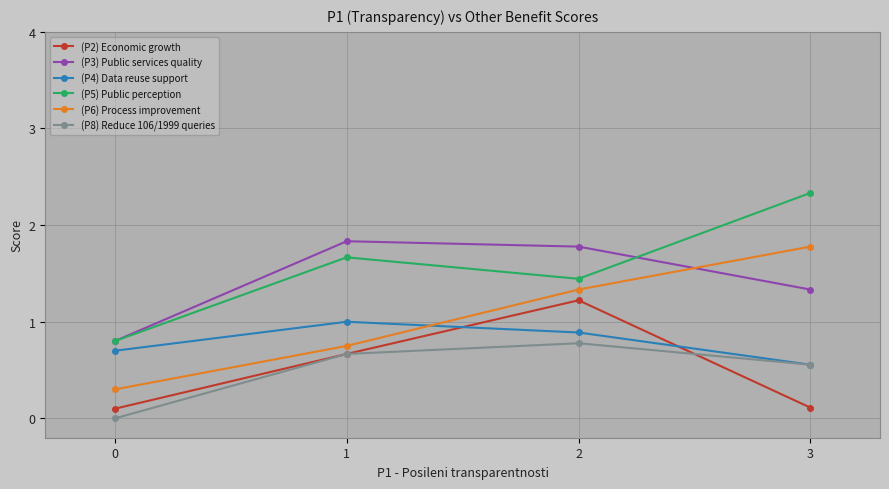

How many data points in (P6) Process improvement are above 1?

2